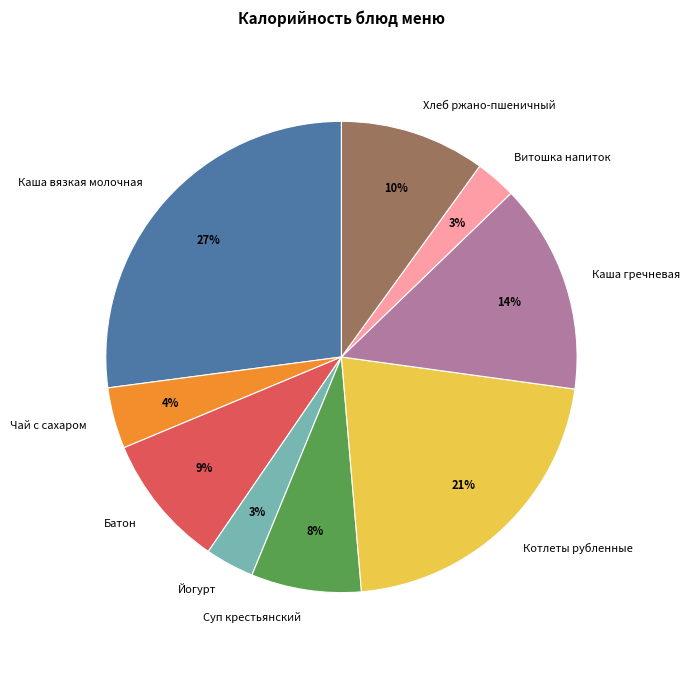

What is the largest slice in the pie chart?

Каша вязкая молочная